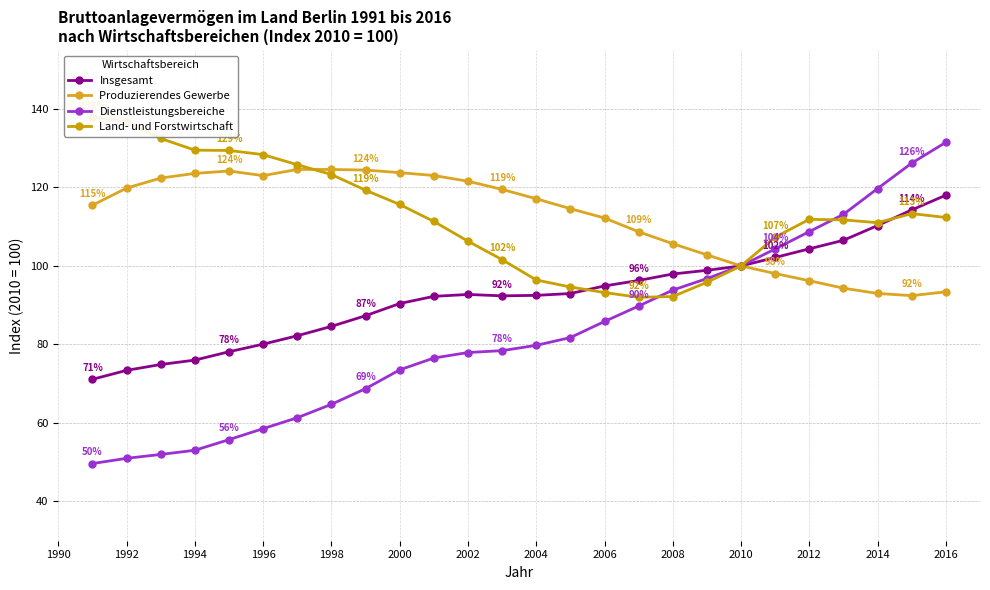

Does the chart display data point markers on the line(s)?

Yes